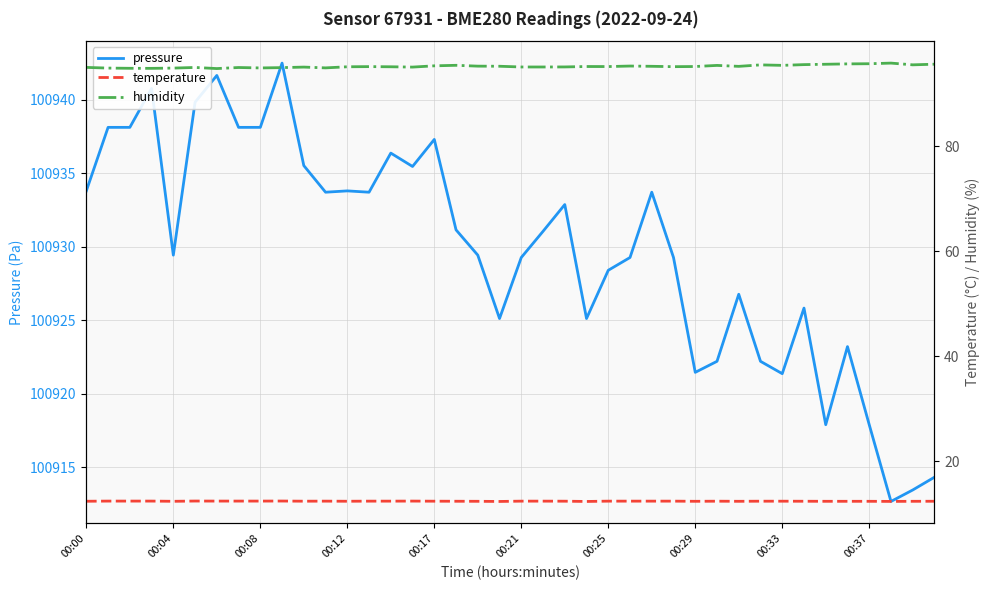

True or false: humidity has a value of 156.0 at 26.

False